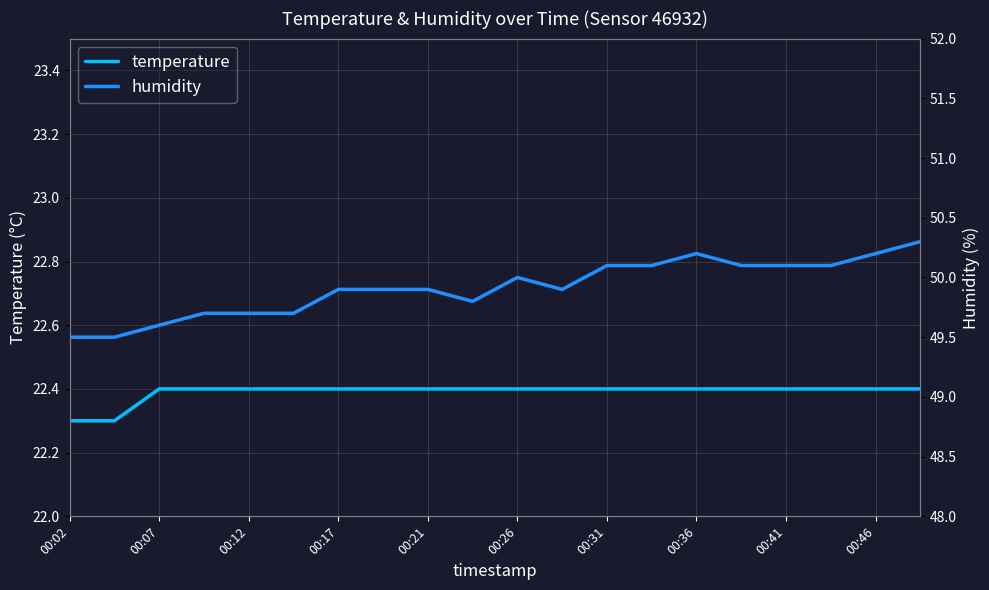

True or false: temperature has more than 0 points higher than both neighbors.

False